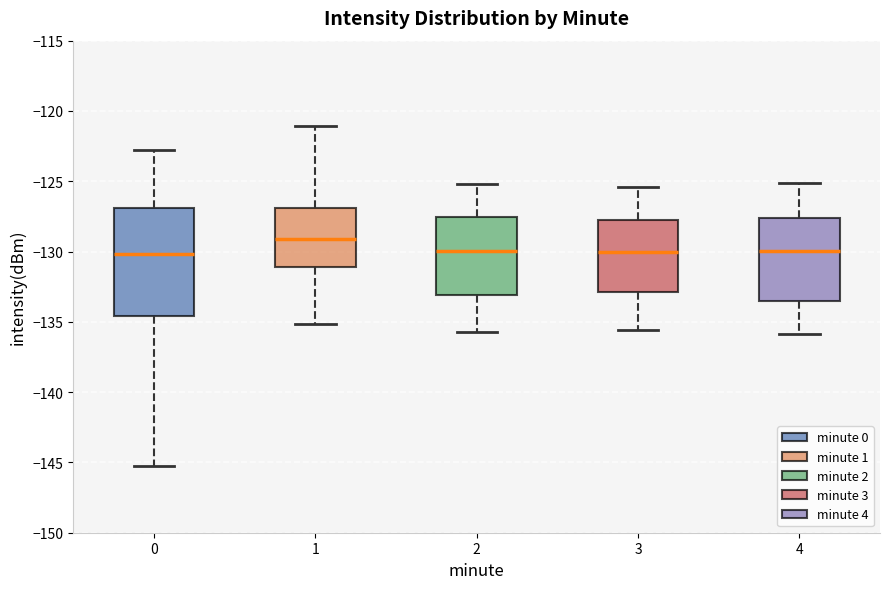

Where does the lower whisker of the box at x = 4 end on the y-axis? The values are not printed on the chart, so give them approximately, as read against the axis.

-136.0